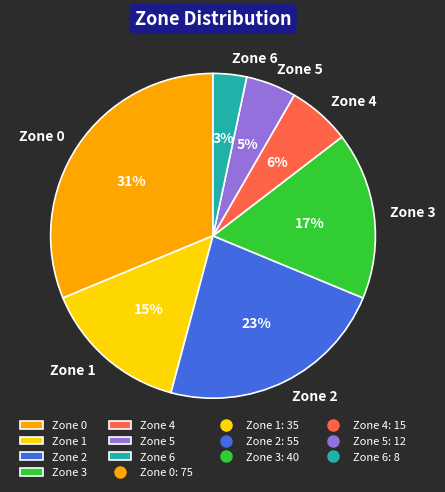

Does any single category account for the majority?

No